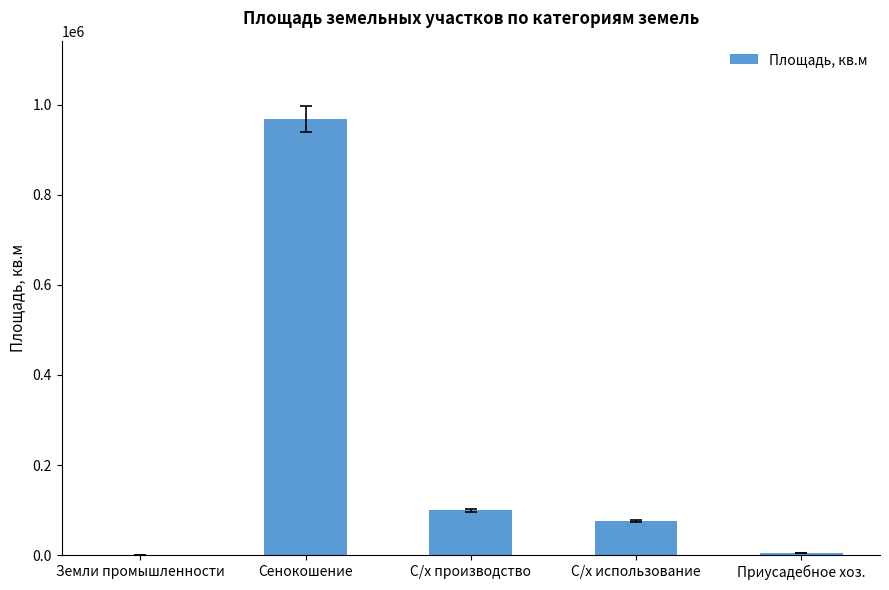

True or false: the data shows 46 at Земли промышленности.

True